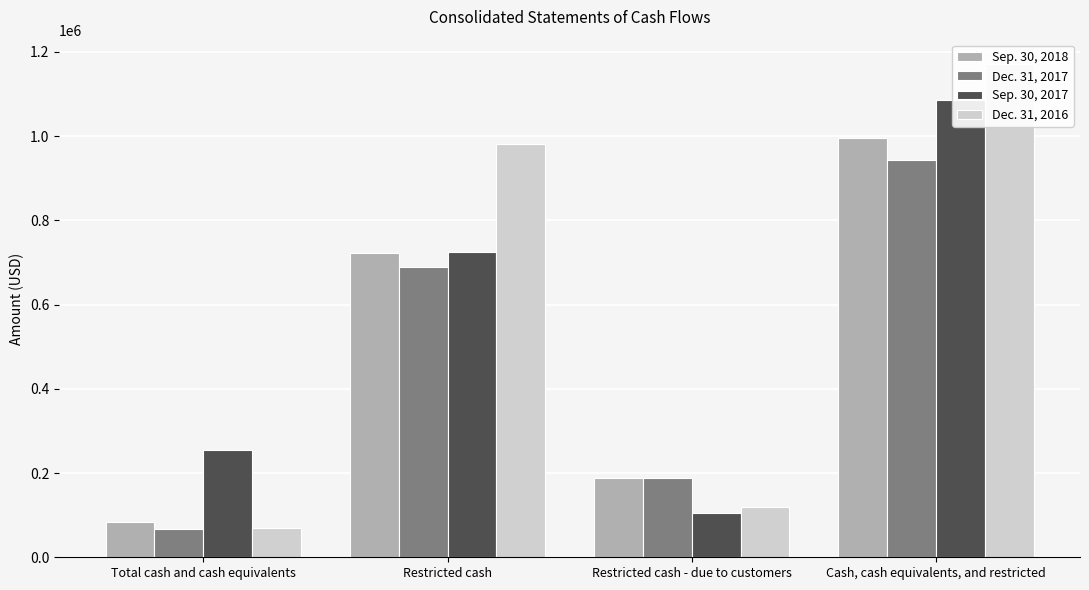

True or false: Dec. 31, 2016 has a value of 31632 at Total cash and cash equivalents.

False